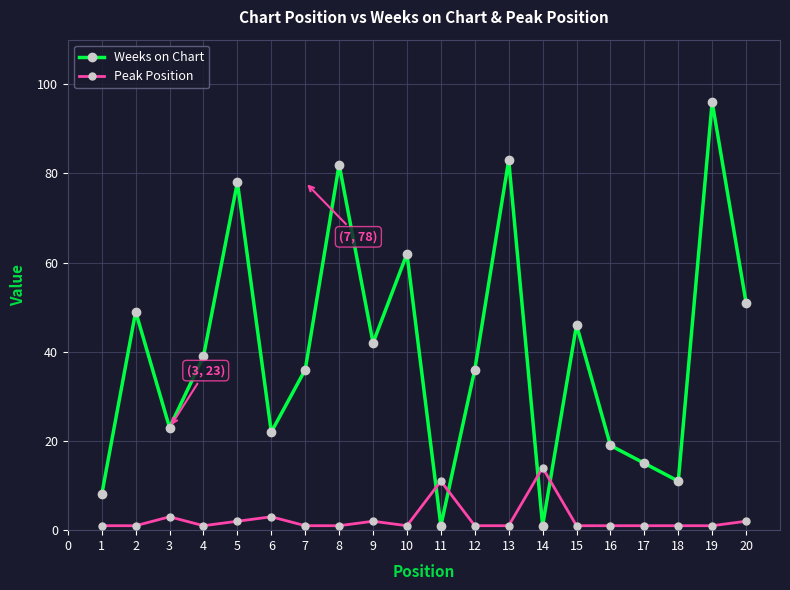

Rank the series at 9 from highest to lowest value.

Weeks on Chart, Peak Position